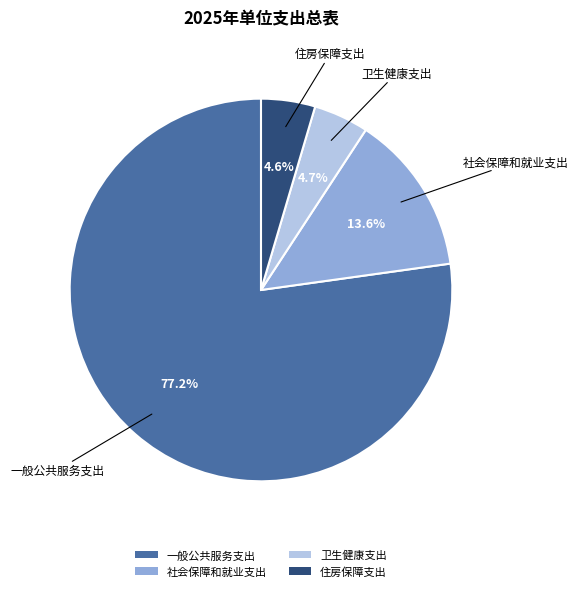

Do 一般公共服务支出 and 社会保障和就业支出 together represent more than half of the pie?

Yes